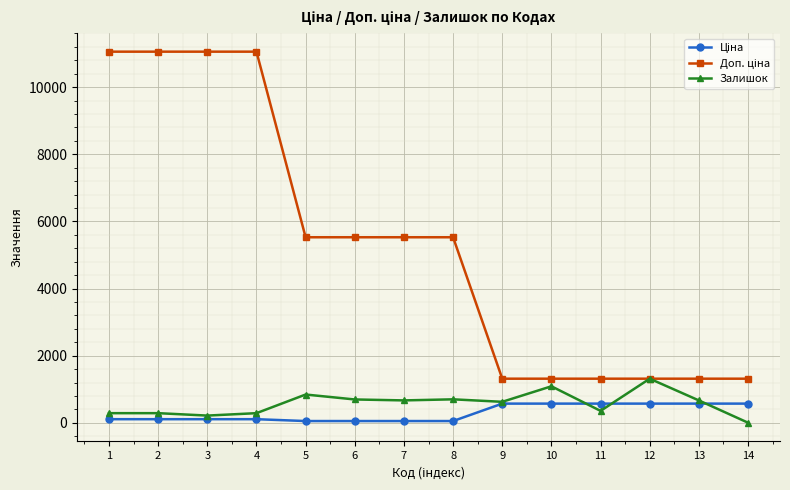

What is the maximum value shown in the chart?

11055.0